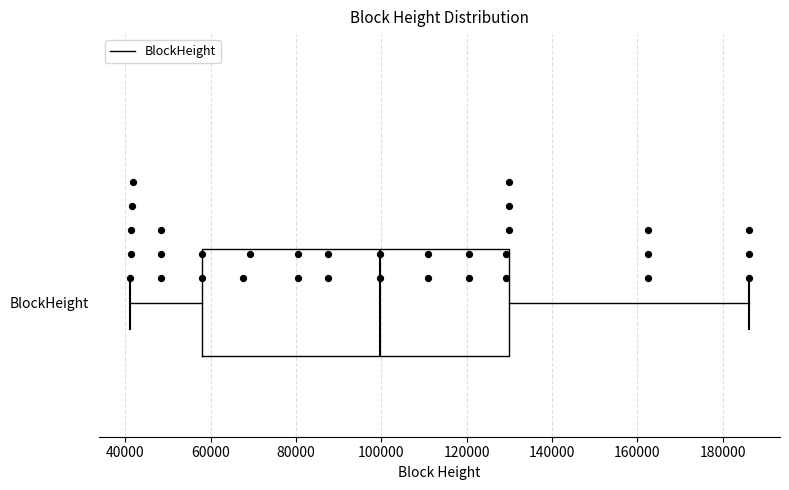

Where is the right edge of the box for BlockHeight on the x-axis? The values are not printed on the chart, so give them approximately, as read against the axis.

130000